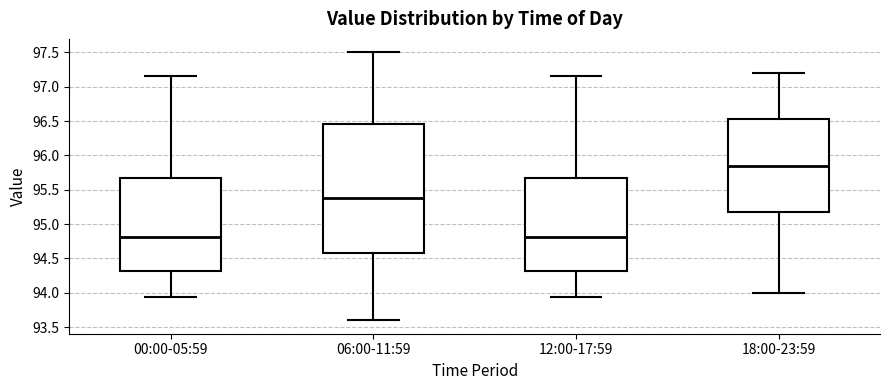

Which box is the tallest, from its lower edge to its upper edge?

06:00-11:59